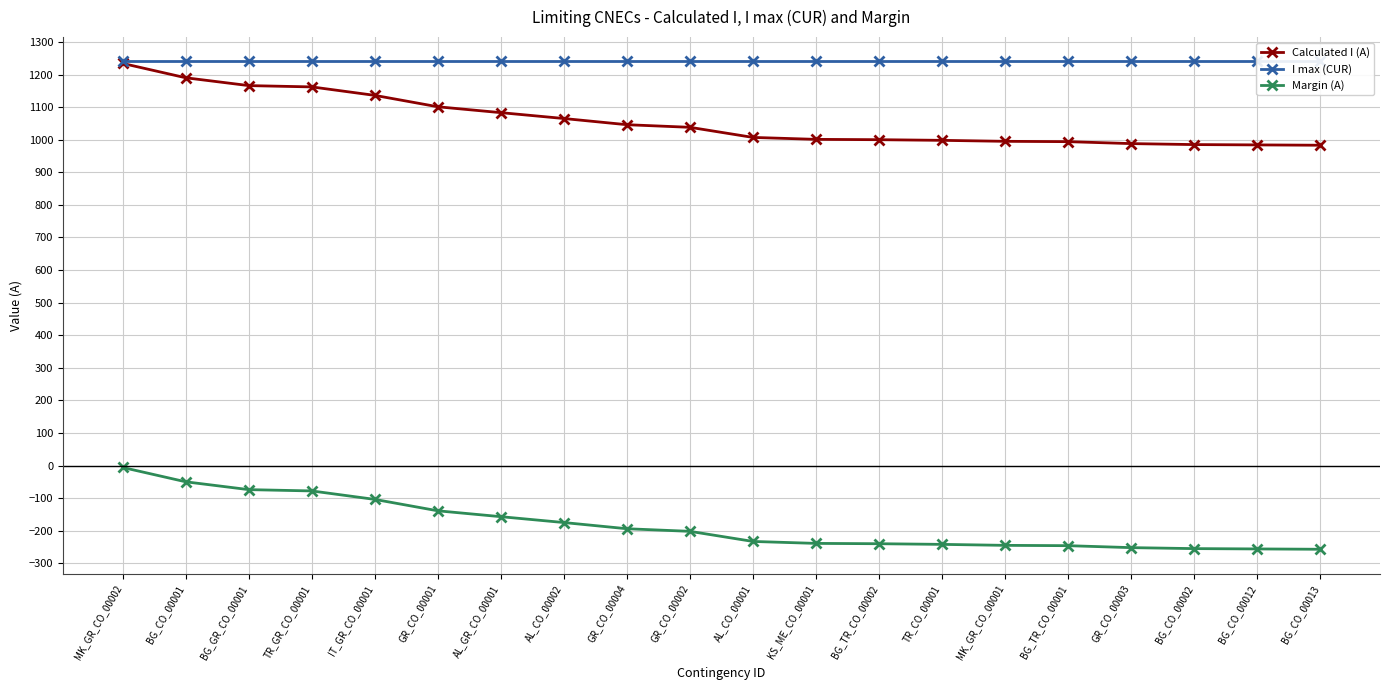

True or false: I max (CUR) and Calculated I (A) intersect in this chart.

False